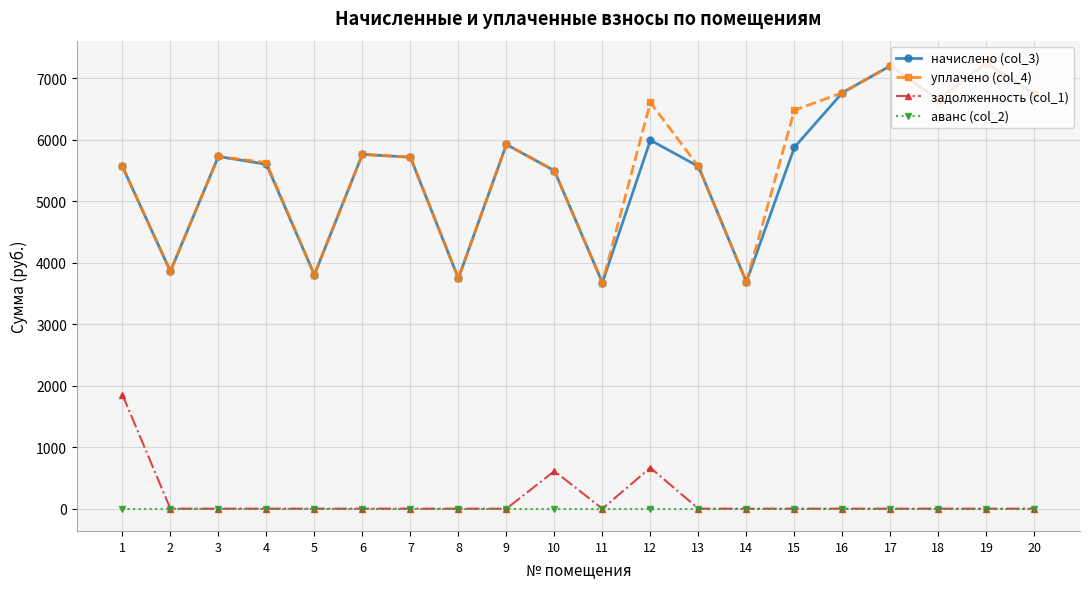

What is the total value across all series at 17?

14400.0